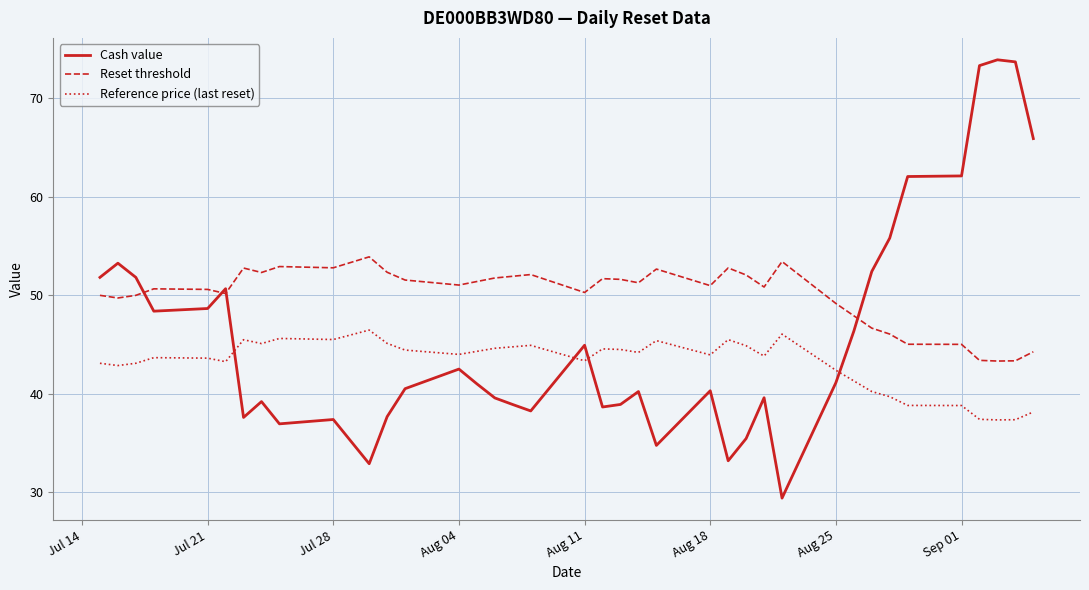

How many lines are shown in the chart?

3